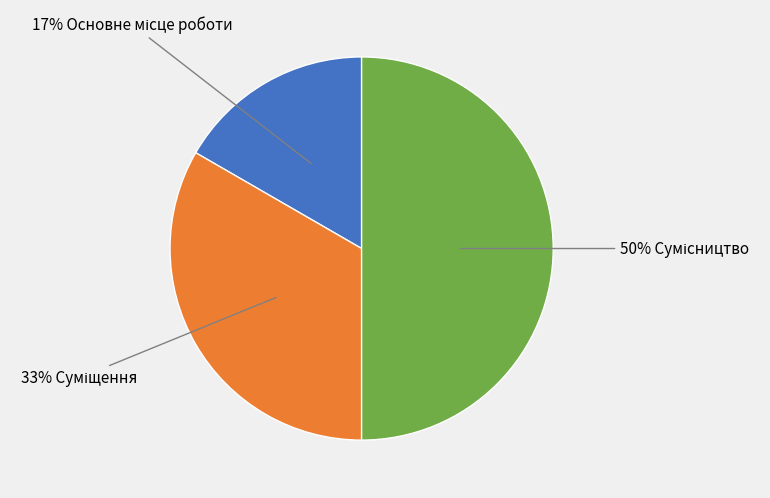

To the nearest percent, what is the difference between the largest and smallest slice percentages?

33%